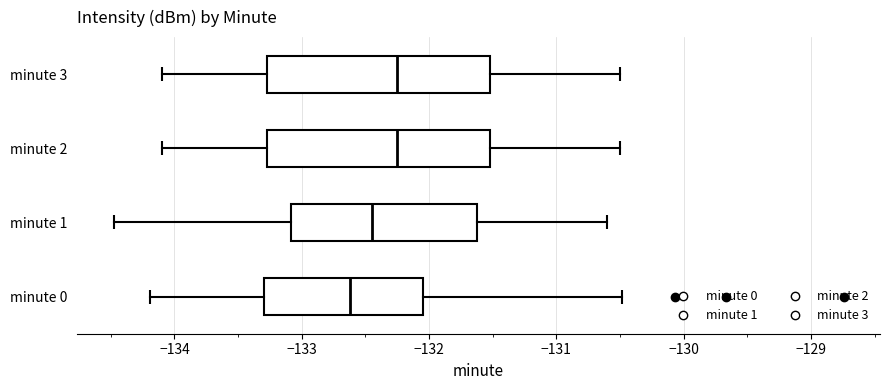

Where does the left whisker of the box for minute 2 end on the x-axis? The values are not printed on the chart, so give them approximately, as read against the axis.

-134.1